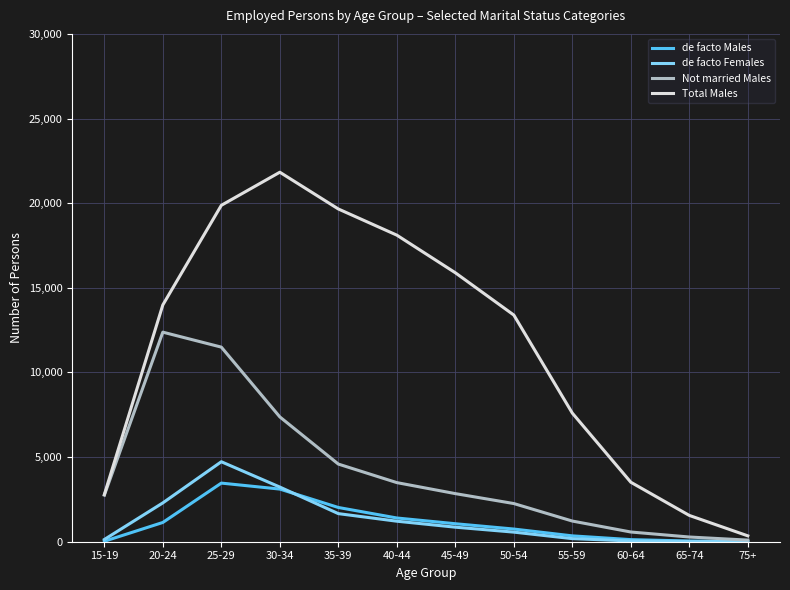

Read the Not married Males value at 60-64, to the nearest 10.

570